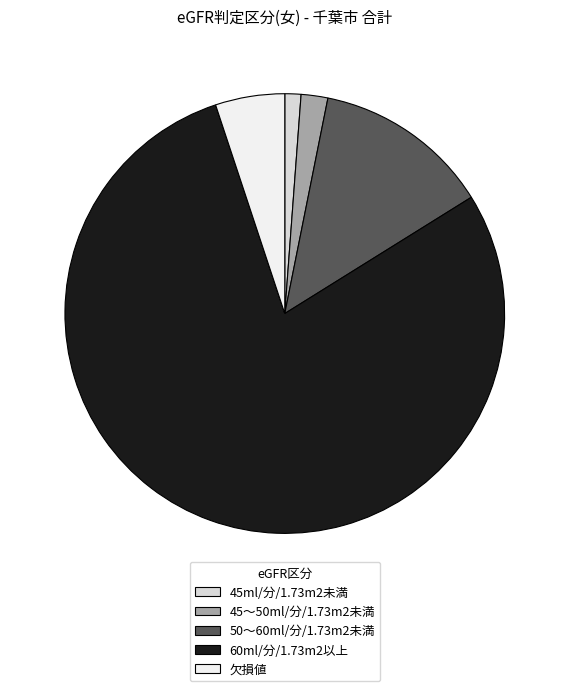

Does any single category account for the majority?

Yes